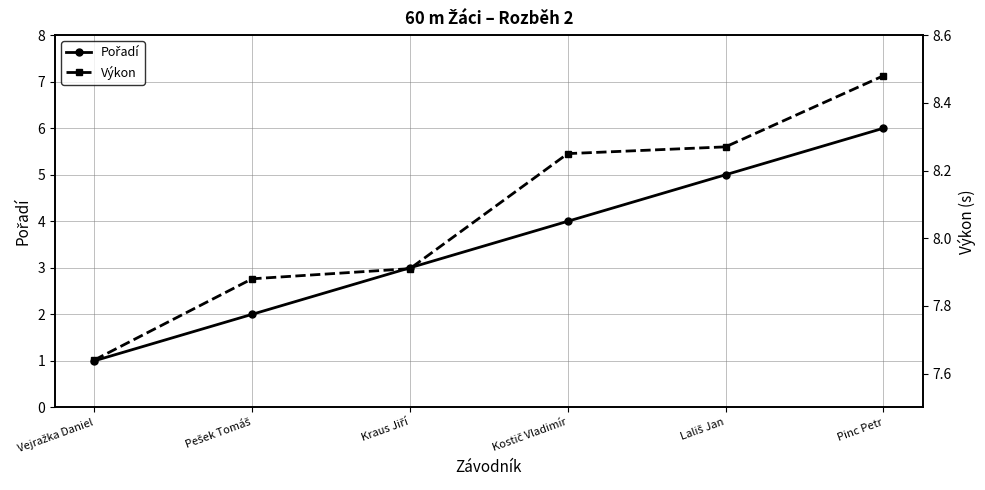

Which category has the highest value in the Pořadí series?

Pinc Petr